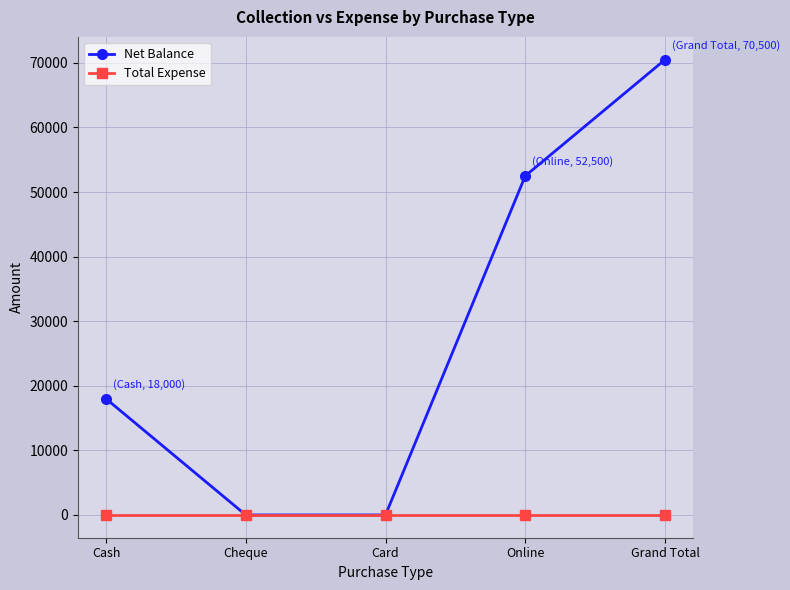

True or false: Total Expense has more than 2 interior local peaks.

False